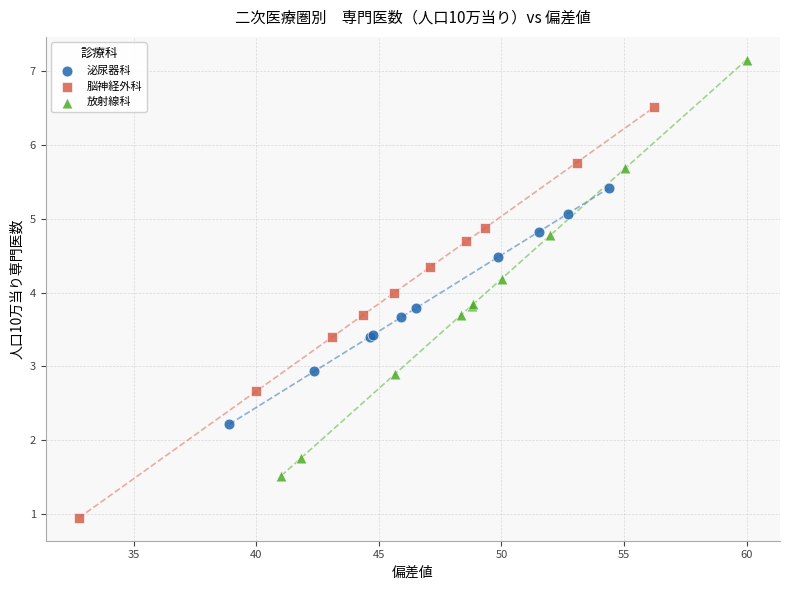

Which series has the widest spread of Y values?

放射線科